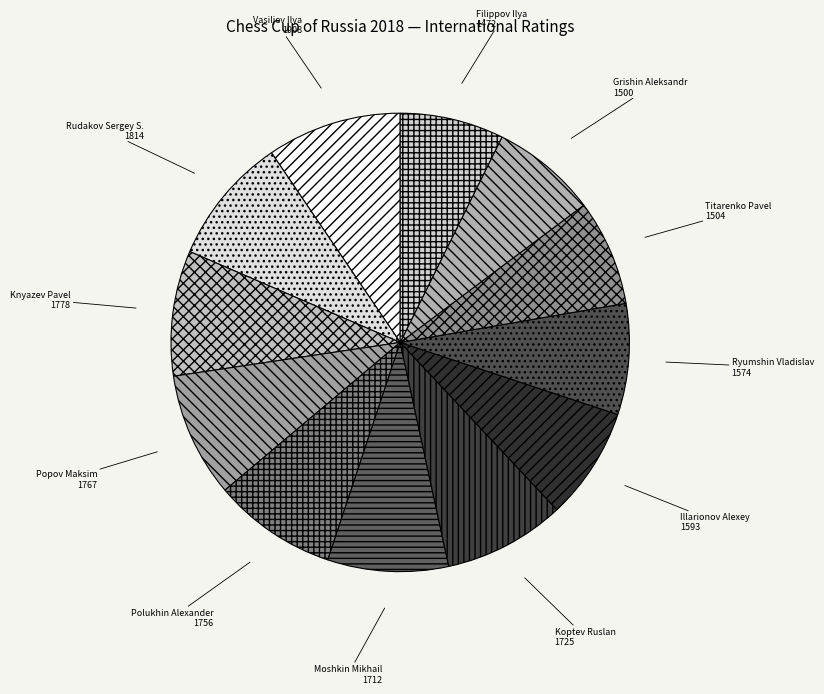

Does Illarionov Alexey 1593 account for over 50% of the chart?

No